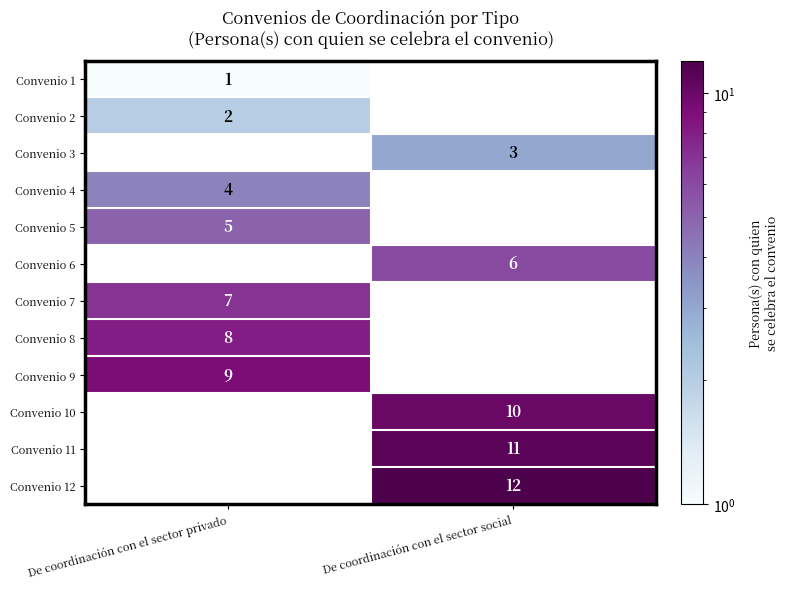

What is the maximum value shown in the chart?

12.0